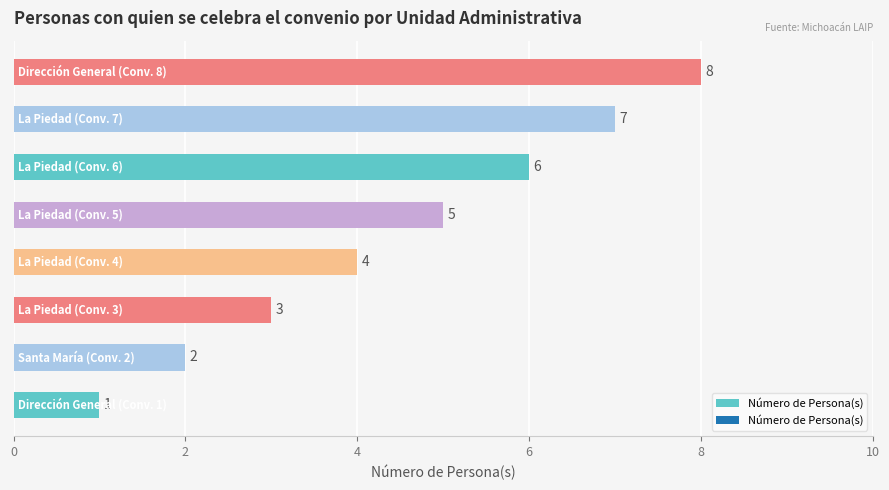

What is the sum of all values?

36